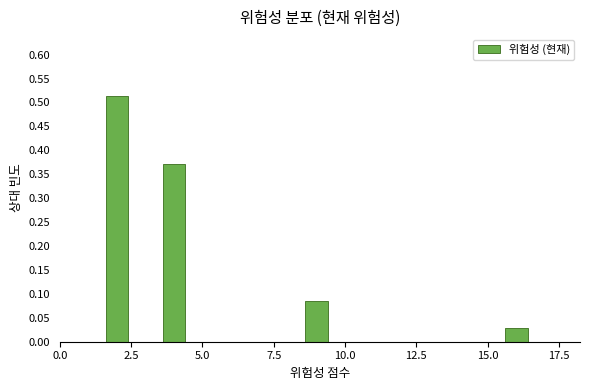

Around what value on the x-axis is the tallest bar? Give the approximate position of its centre, as read against the axis.

2.0